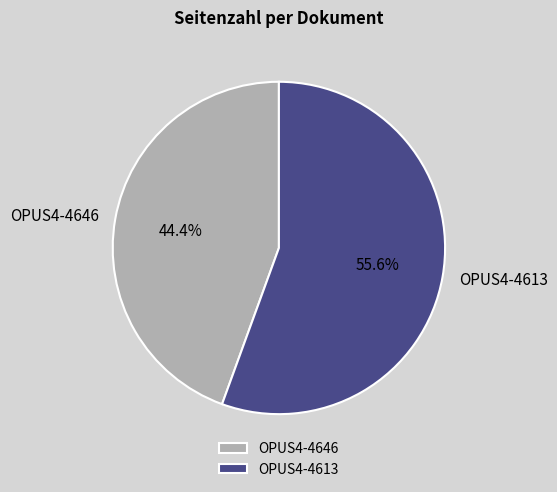

To the nearest percent, what is the difference between the largest and smallest slice percentages?

11%